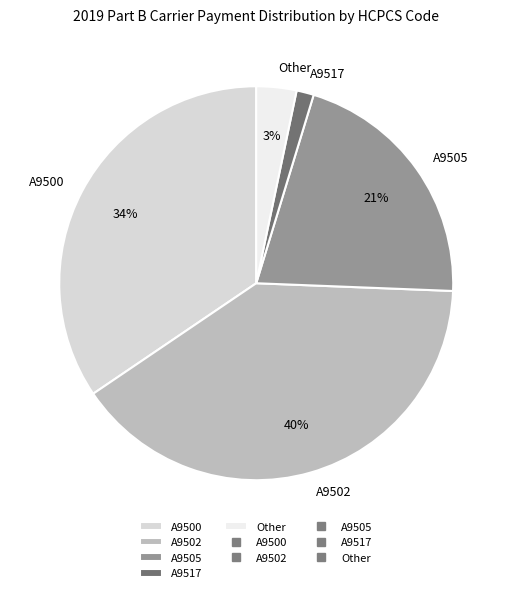

Which category has the smallest portion of the pie?

A9517